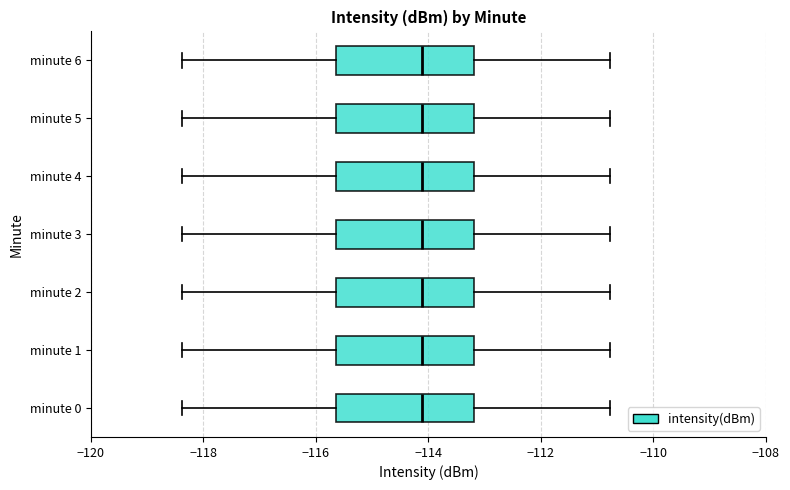

Where does the median line of the box for minute 3 sit on the x-axis? The values are not printed on the chart, so give them approximately, as read against the axis.

-114.2